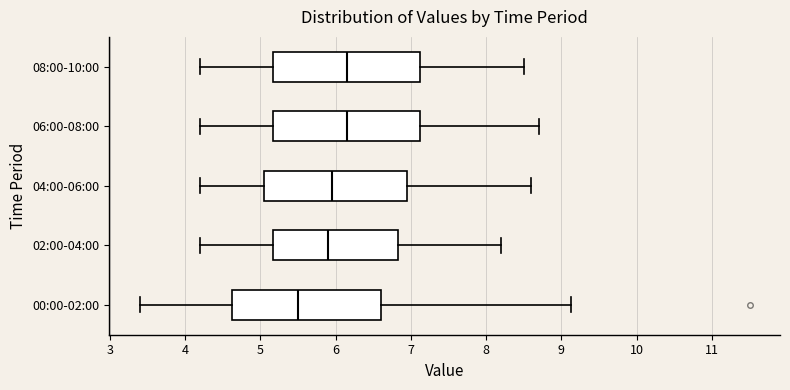

Where does the left whisker of the box for 00:00-02:00 end on the x-axis? The values are not printed on the chart, so give them approximately, as read against the axis.

3.4